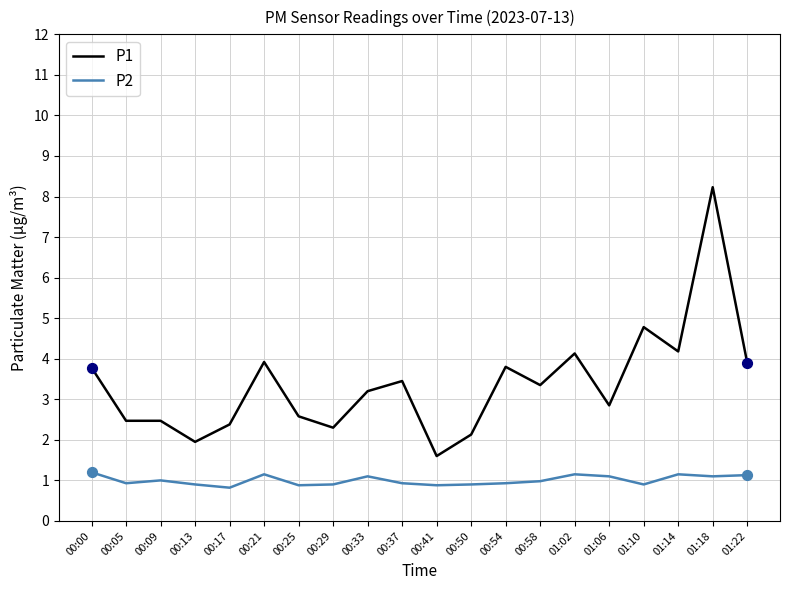

Which series changed the most between 00:37 and 00:50?

P1